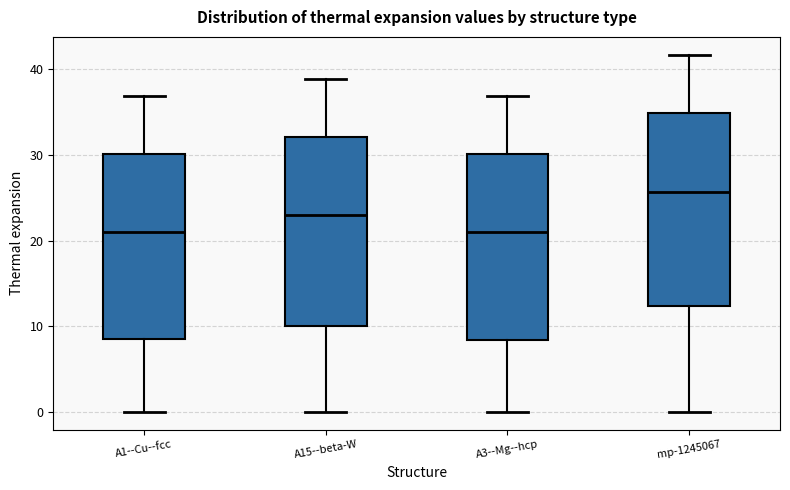

Reading left to right, read every box against the y-axis: the position of its median line, the range the box covers, and the ends of its whiskers. The values are not printed on the chart, so give them approximately, as read against the axis.

A1--Cu--fcc: median 21, box 8 to 30, whiskers 0 to 37
A15--beta-W: median 23, box 10 to 32, whiskers 0 to 39
A3--Mg--hcp: median 21, box 8 to 30, whiskers 0 to 37
mp-1245067: median 26, box 12 to 35, whiskers 0 to 42